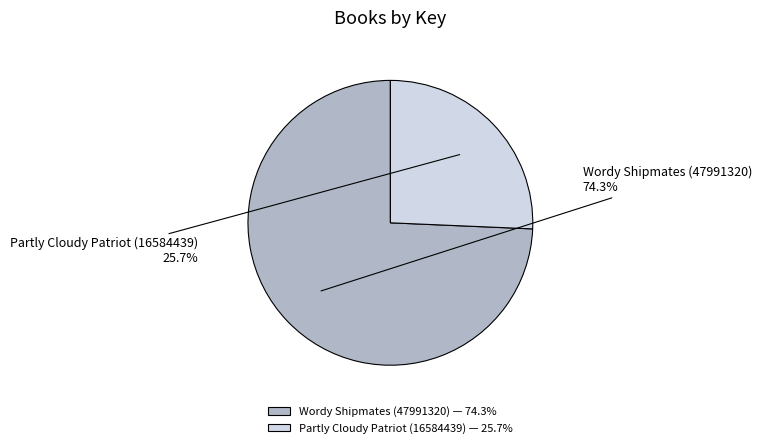

How many segments does this pie chart have?

2